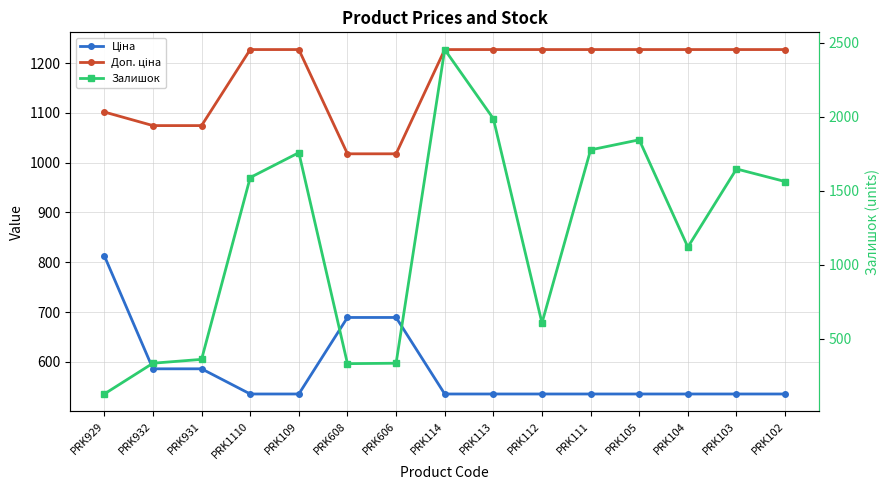

Which series changed the most between PRK109 and PRK103?

Залишок